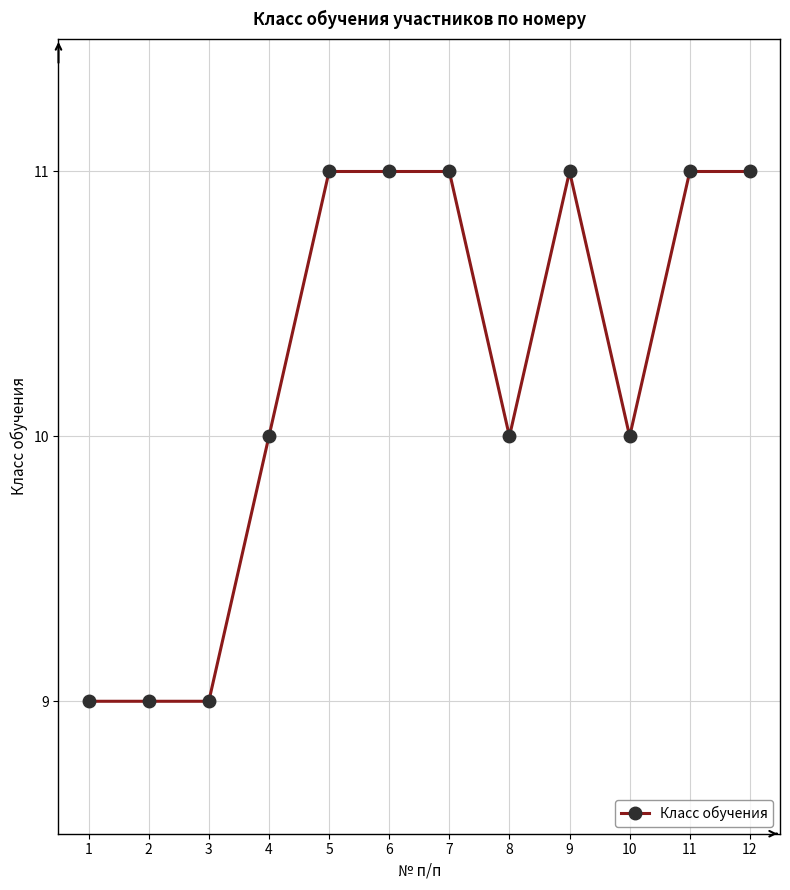

What is the minimum value shown in the chart?

9